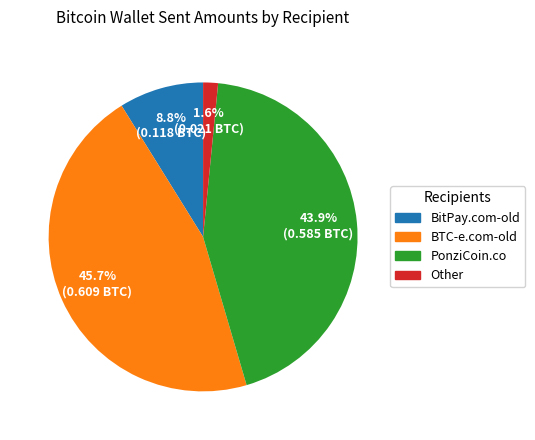

What is the ratio of the value at BTC-e.com-old to the value at BitPay.com-old?

5.2